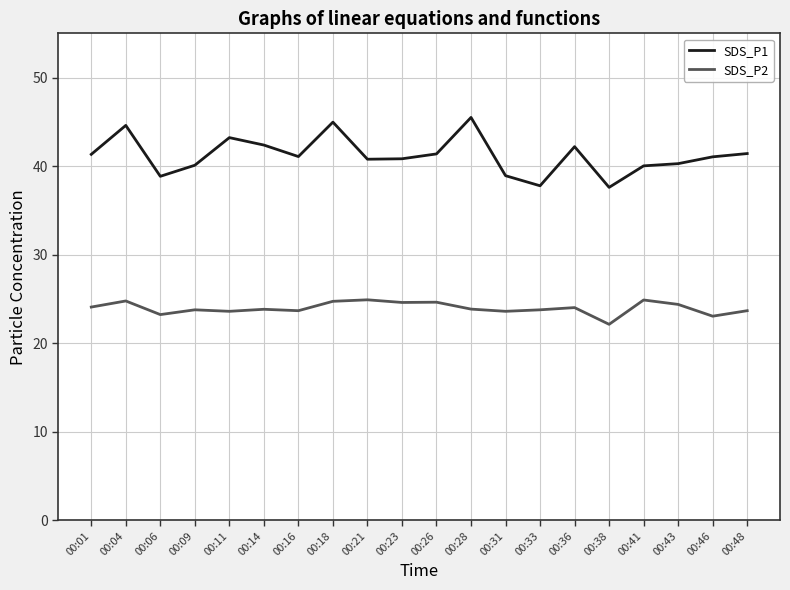

Is the value of SDS_P2 at 00:09 greater than the value of SDS_P1 at 00:18?

No